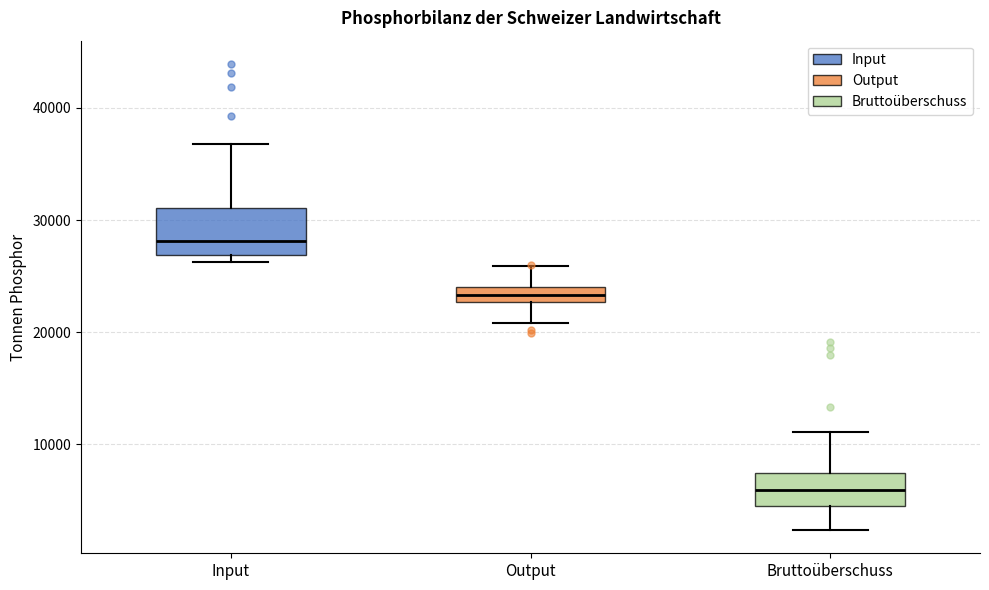

Which box's median line is the highest?

Input